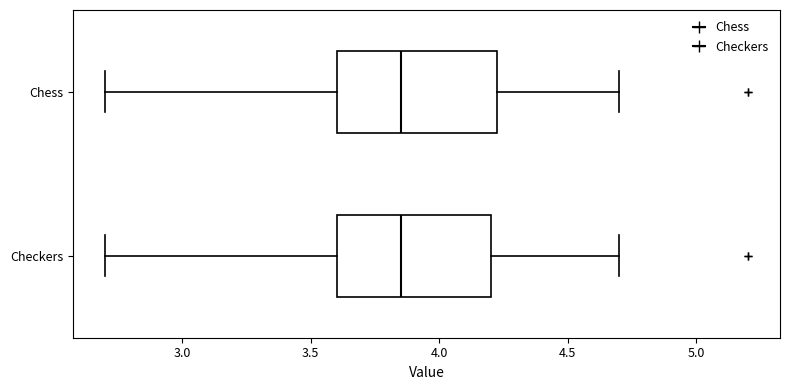

Reading bottom to top, read every box against the x-axis: the position of its median line, the range the box covers, and the ends of its whiskers. The values are not printed on the chart, so give them approximately, as read against the axis.

Checkers: median 3.85, box 3.60 to 4.20, whiskers 2.70 to 4.70
Chess: median 3.85, box 3.60 to 4.25, whiskers 2.70 to 4.70